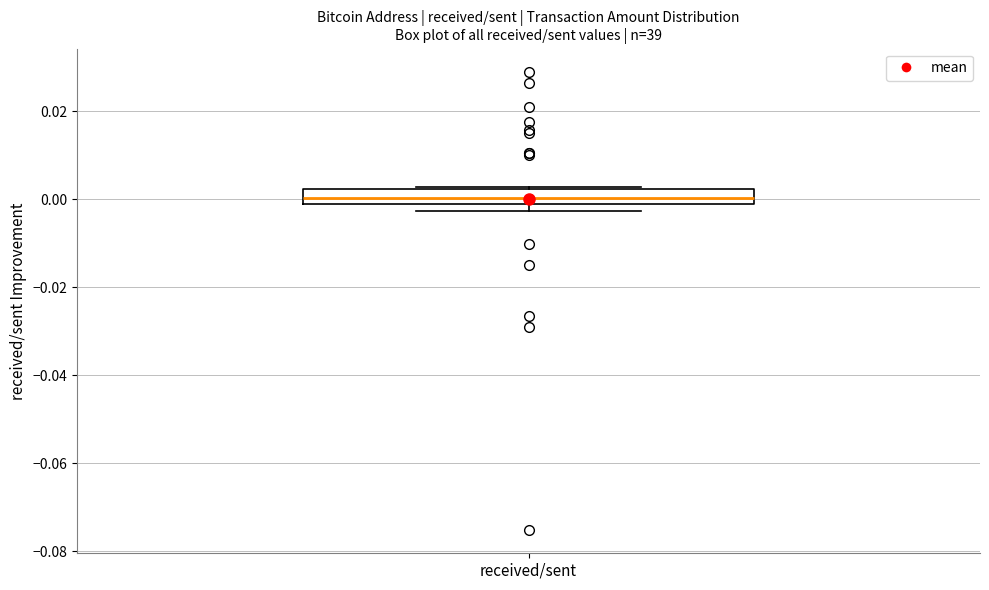

Transcribe this box plot: give where the median line is, the range the box spans, and where the two whiskers end, as read against the y-axis. The values are not printed on the chart, so give them approximately, as read against the axis.

median 0.000, box -0.002 to 0.002, whiskers -0.002 (just below the box's lower edge) to 0.002